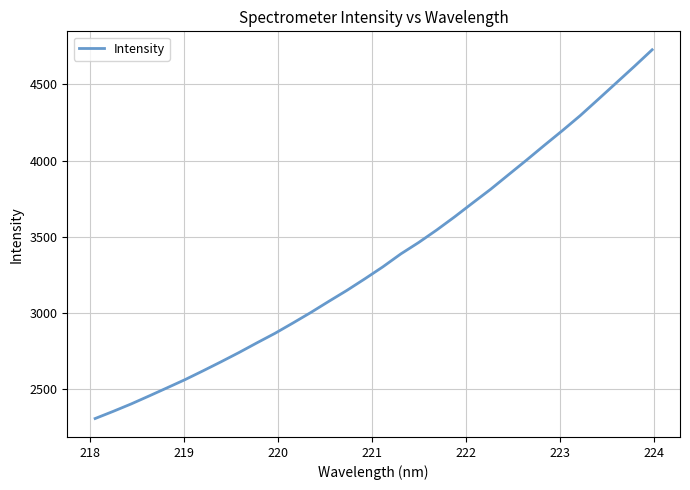

What is the smallest value displayed?

2307.2